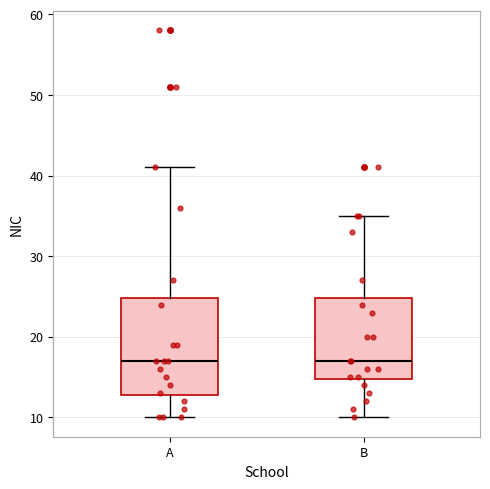

Reading left to right, transcribe this box plot: for each box, give where its median line is, the range the box spans, and where its two whiskers end, as read against the y-axis. The values are not printed on the chart, so give them approximately, as read against the axis.

A: median 17, box 13 to 25, whiskers 10 to 41
B: median 17, box 15 to 25, whiskers 10 to 35